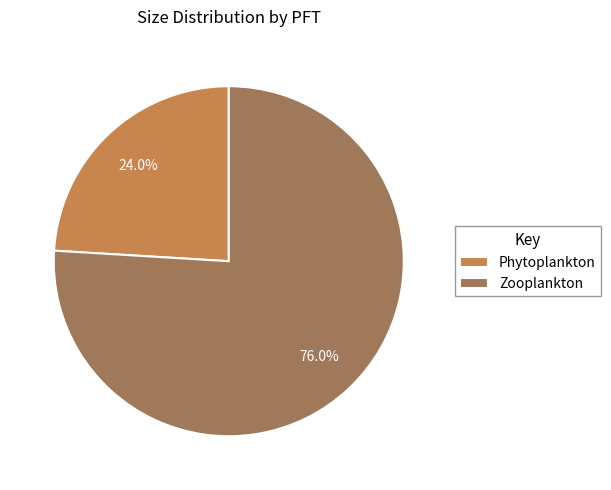

To the nearest percent, what is the difference between the largest and smallest slice percentages?

52%